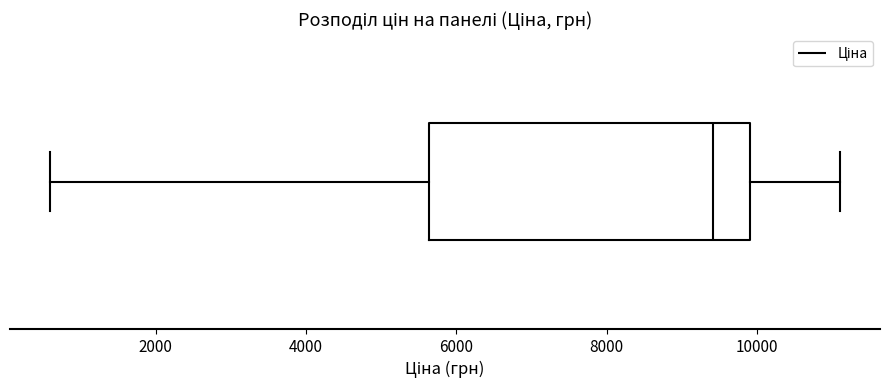

Where is the right edge of the box on the x-axis? The values are not printed on the chart, so give them approximately, as read against the axis.

10000